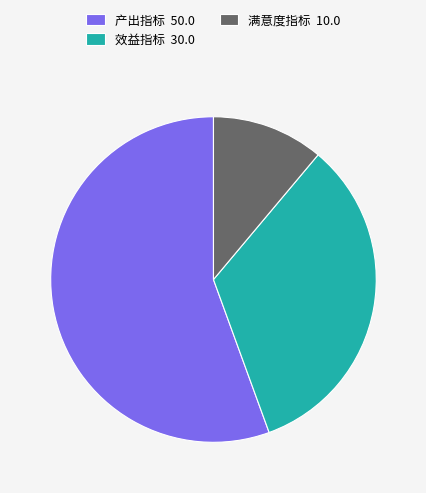

Which slice is the smallest?

满意度指标